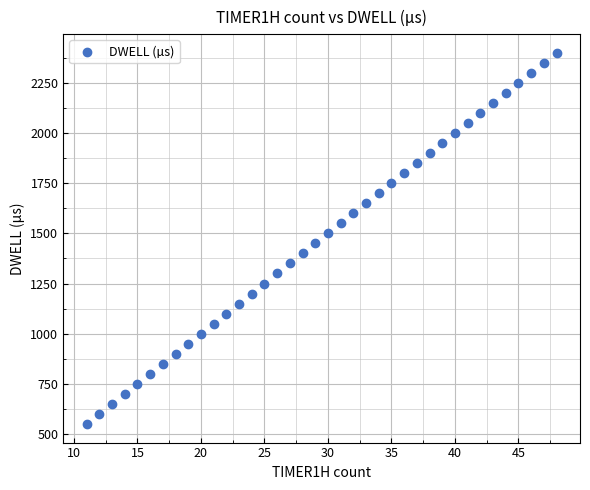

What is the range of Y values (max minus min)?

1850